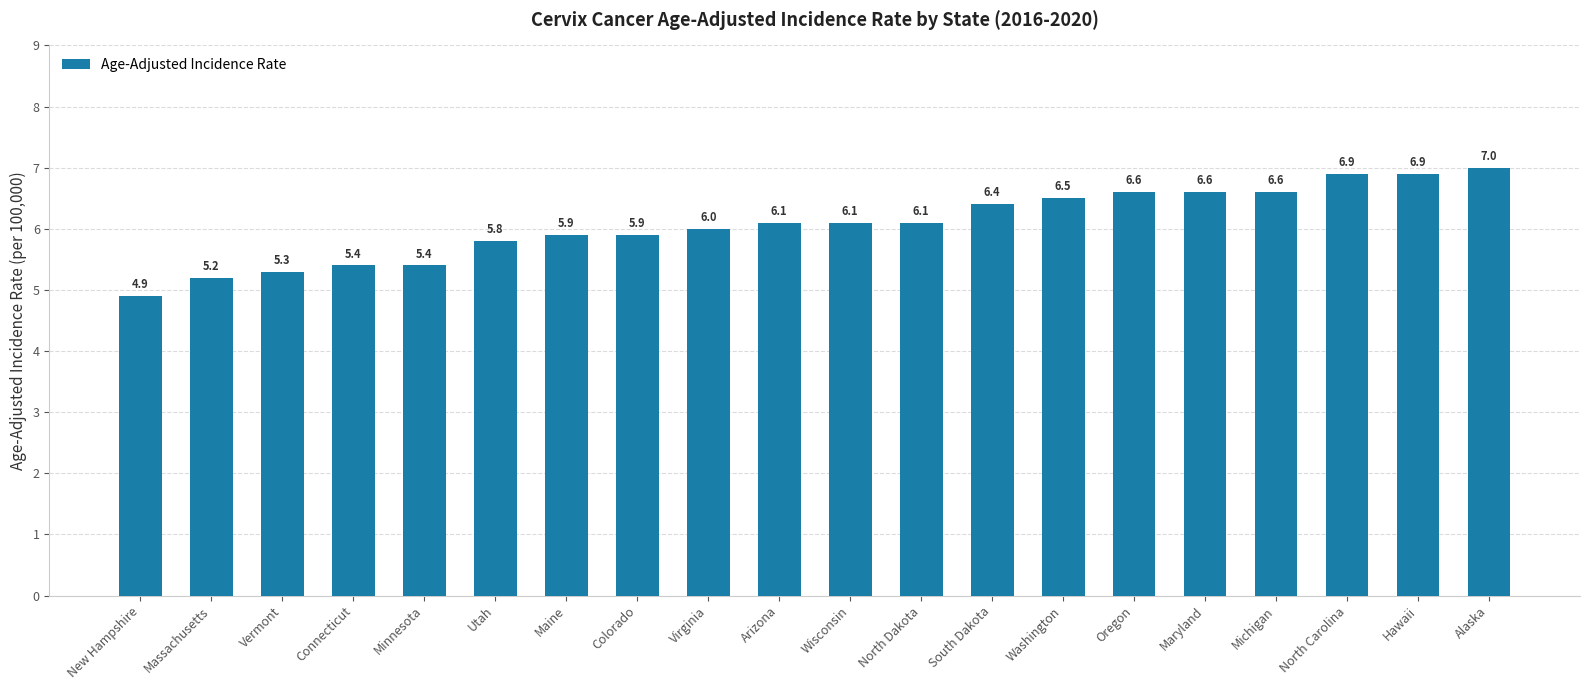

How many data points does each series have?

20